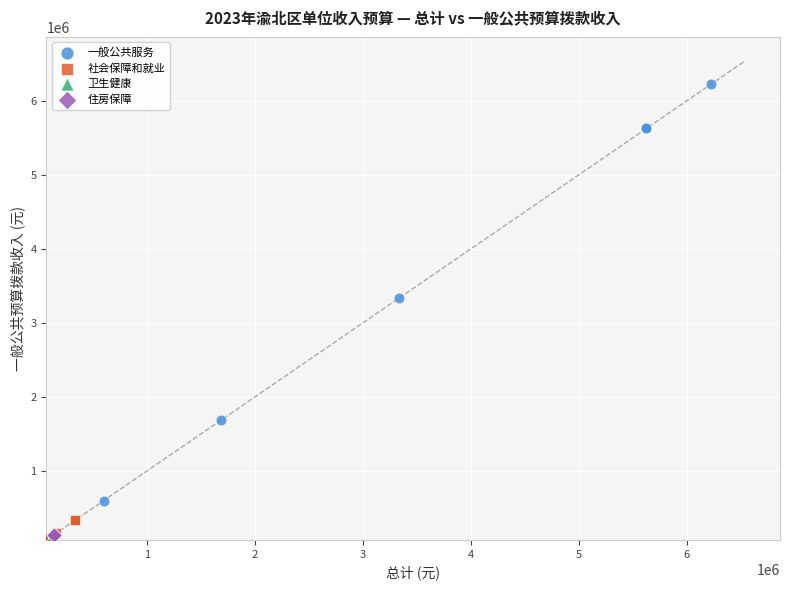

Which series reaches the maximum Y coordinate?

一般公共服务